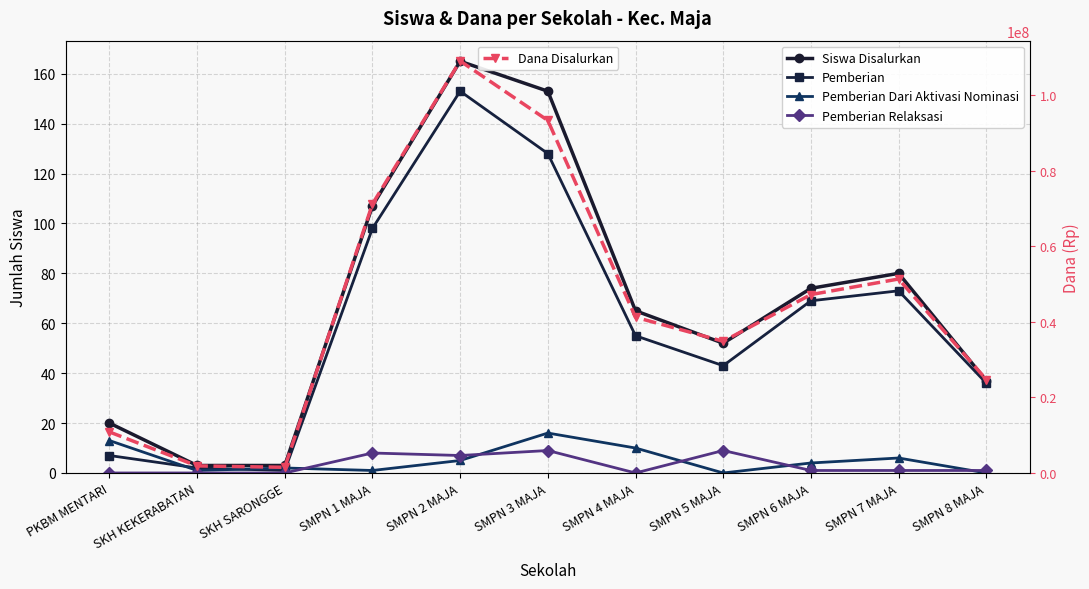

Between PKBM MENTARI and SMPN 7 MAJA, which series saw the biggest shift?

Dana Disalurkan